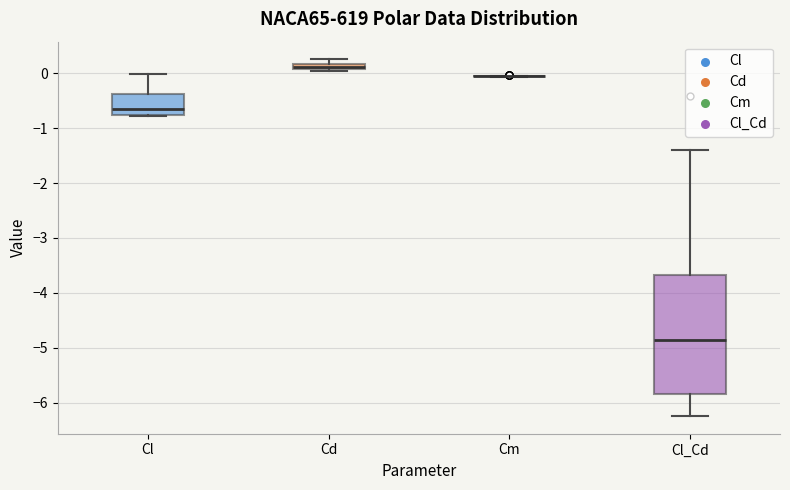

Where is the upper edge of the box for Cl on the y-axis? The values are not printed on the chart, so give them approximately, as read against the axis.

-0.4